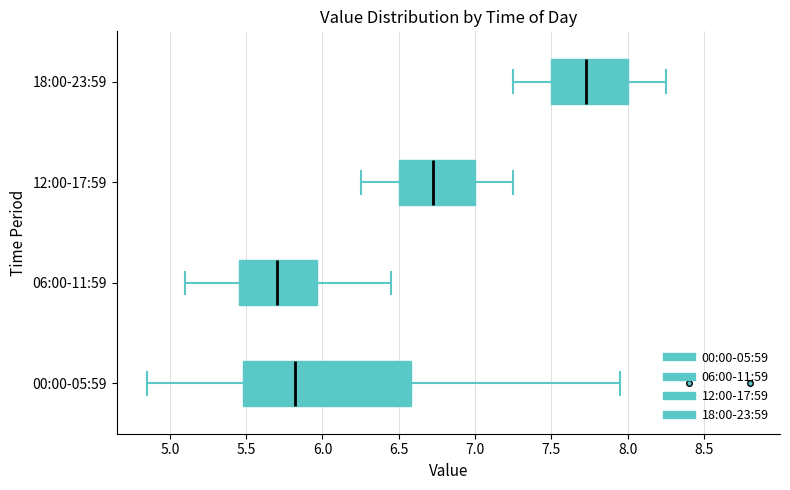

Where is the right edge of the box for 12:00-17:59 on the x-axis? The values are not printed on the chart, so give them approximately, as read against the axis.

7.00